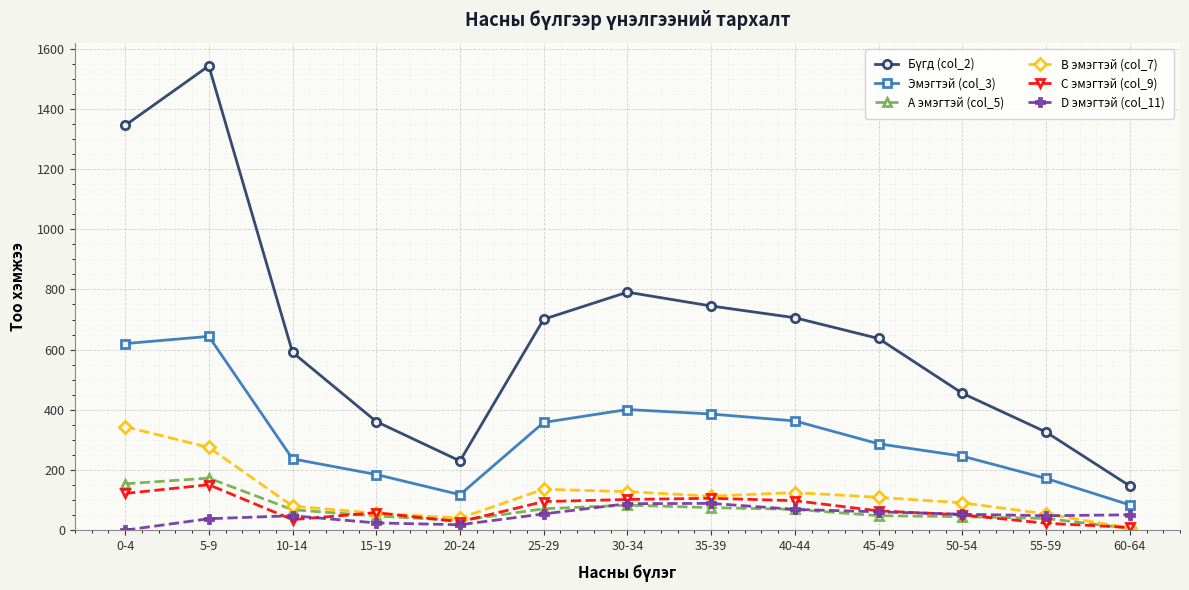

True or false: A эмэгтэй (col_5) and Эмэгтэй (col_3) intersect in this chart.

False